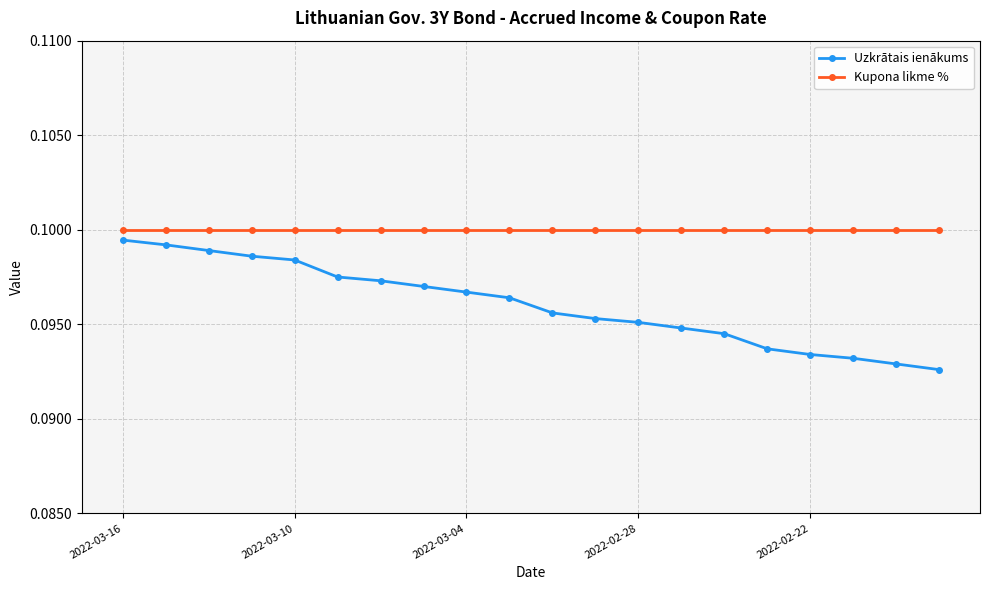

True or false: Kupona likme % and Uzkrātais ienākums intersect in this chart.

False